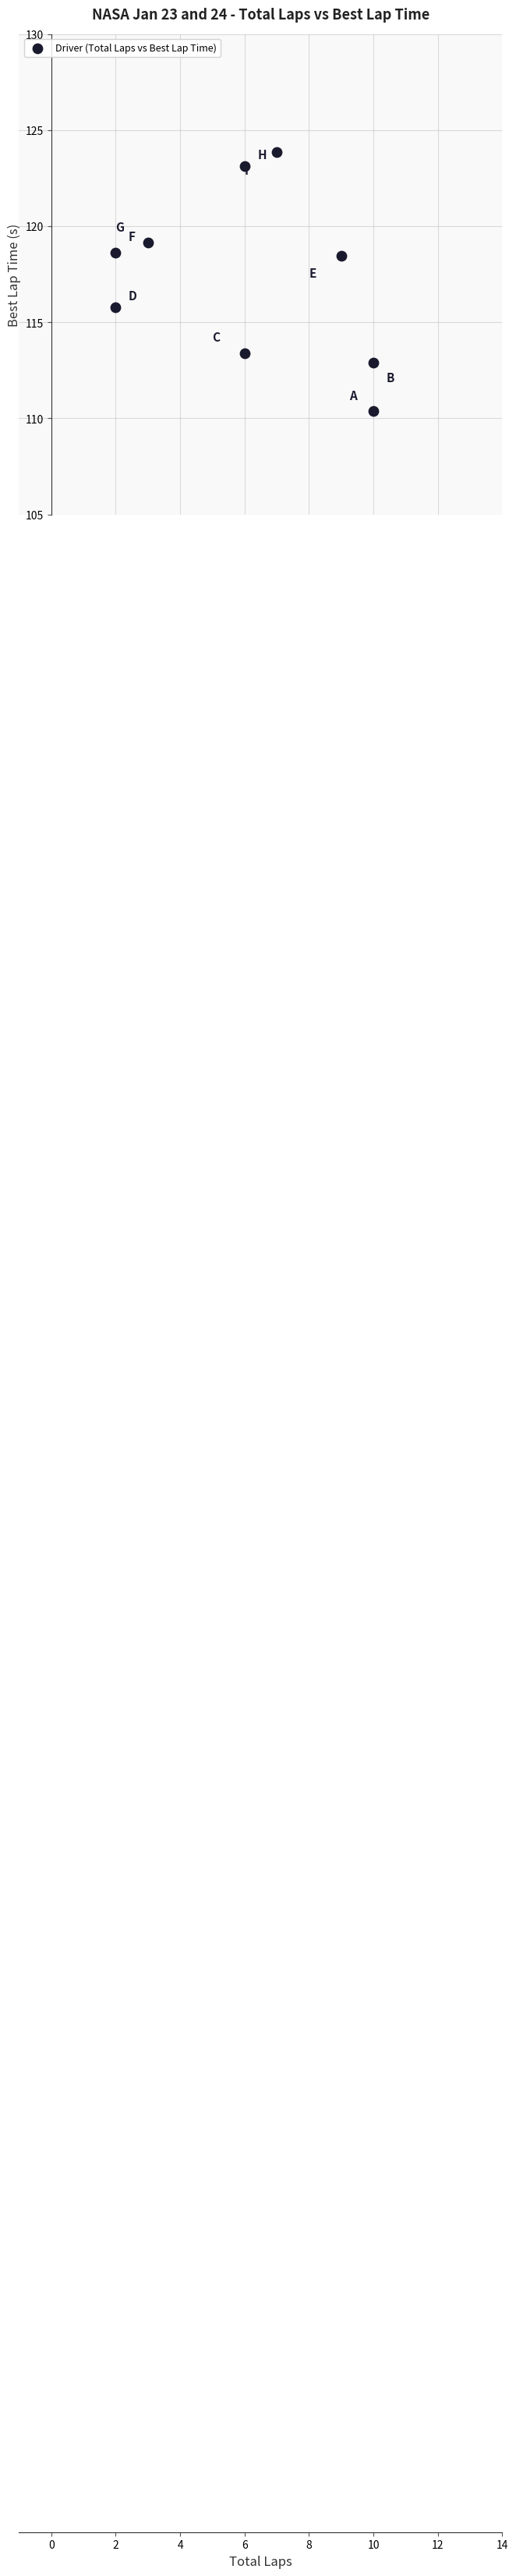

What Y value in the scatter plot is closest to 117?

115.8